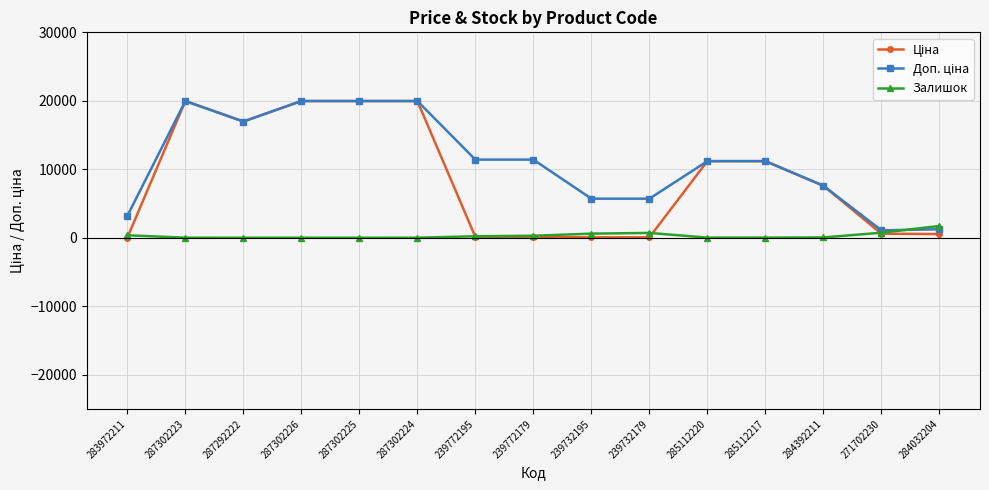

At how many categories does at least one series exceed 16204?

5